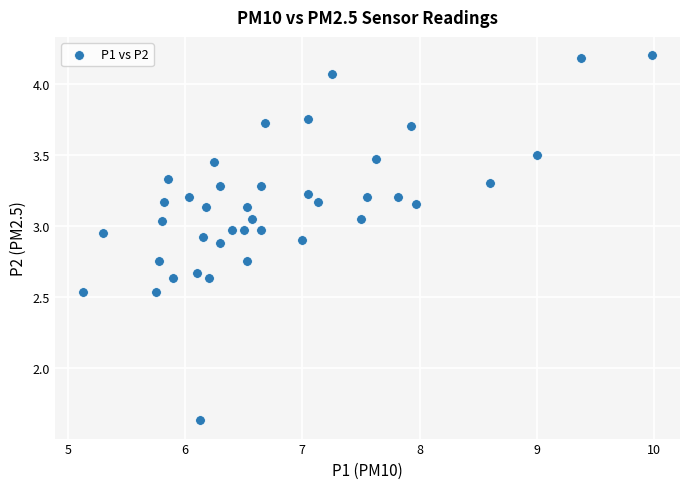

What is the range of X values (max minus min)?

4.9